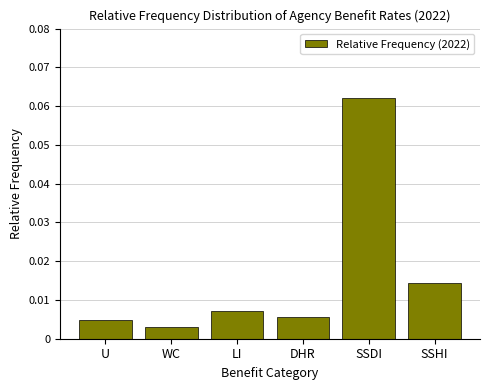

What position from the left is DHR?

4